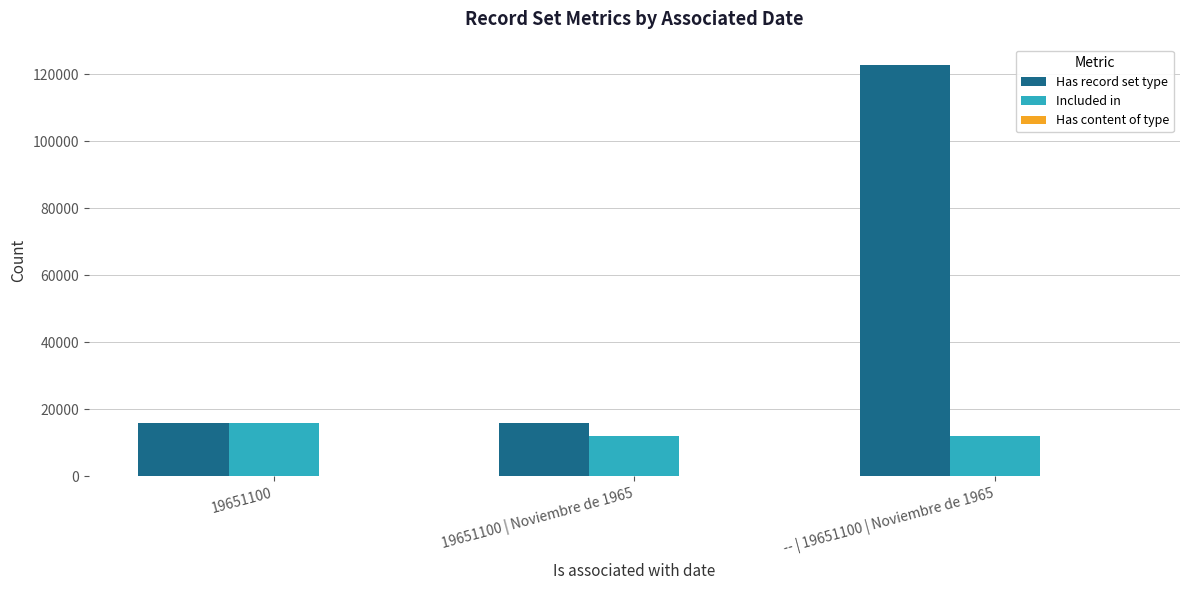

What is the difference between the Has record set type values at -- | 19651100 | Noviembre de 1965 and 19651100?

106885